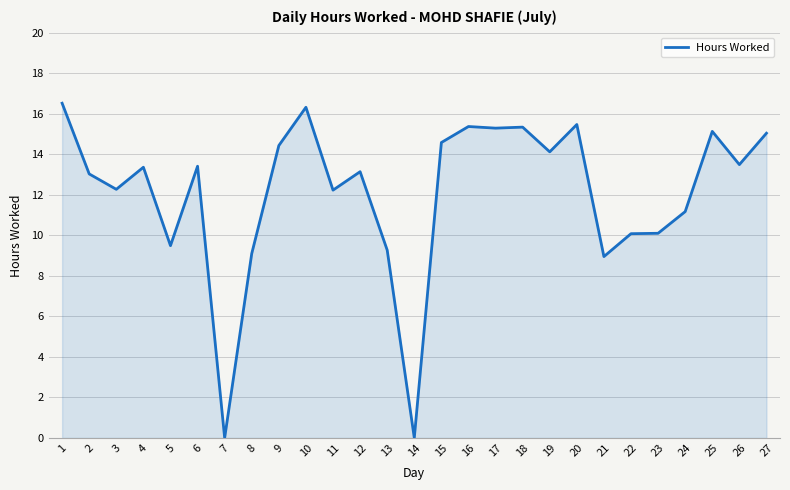

What is the ratio of the value at 12 to the value at 21?

1.5